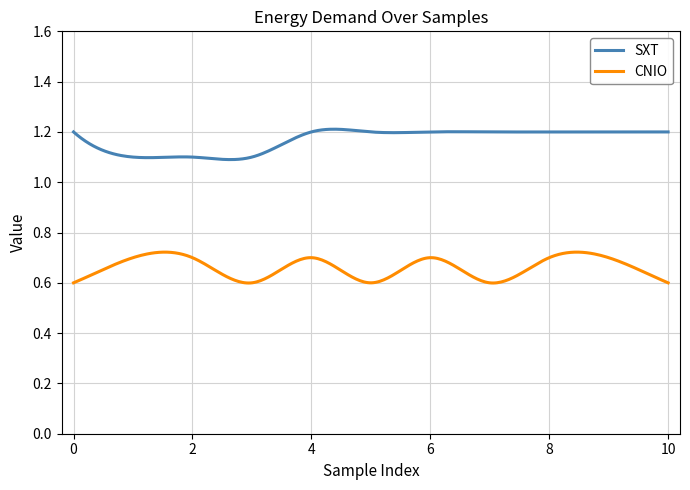

Which series has the largest range (max minus min)?

CNIO